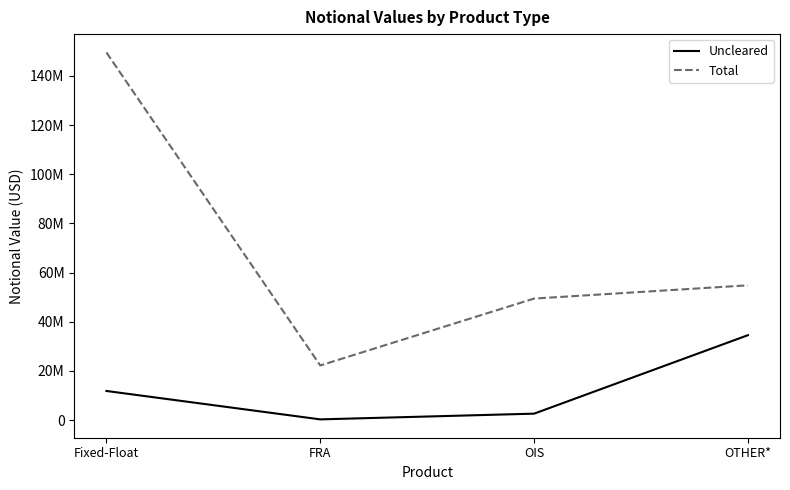

Does the chart have visible grid lines?

No